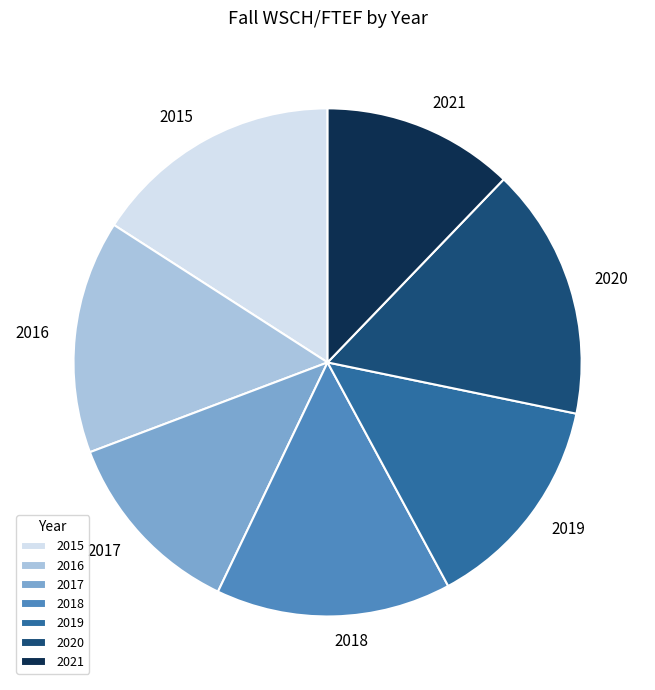

True or false: 2021 accounts for 12% of the total.

True